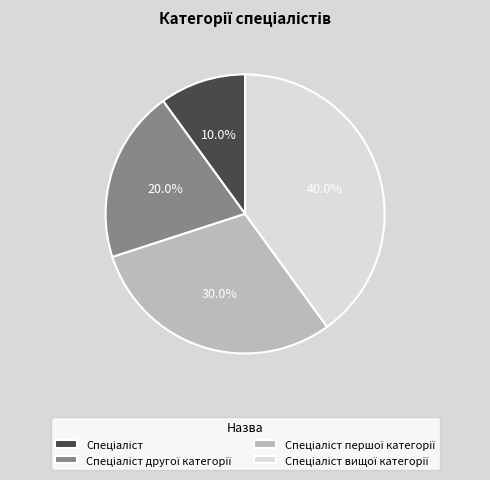

How many segments does this pie chart have?

4